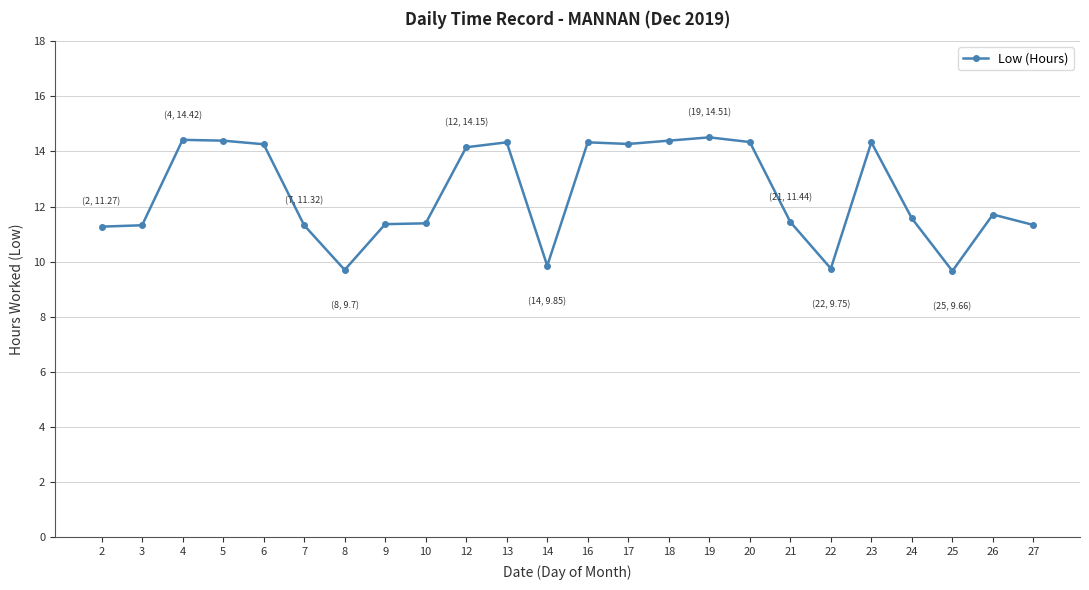

What is the minimum value shown in the chart?

9.7